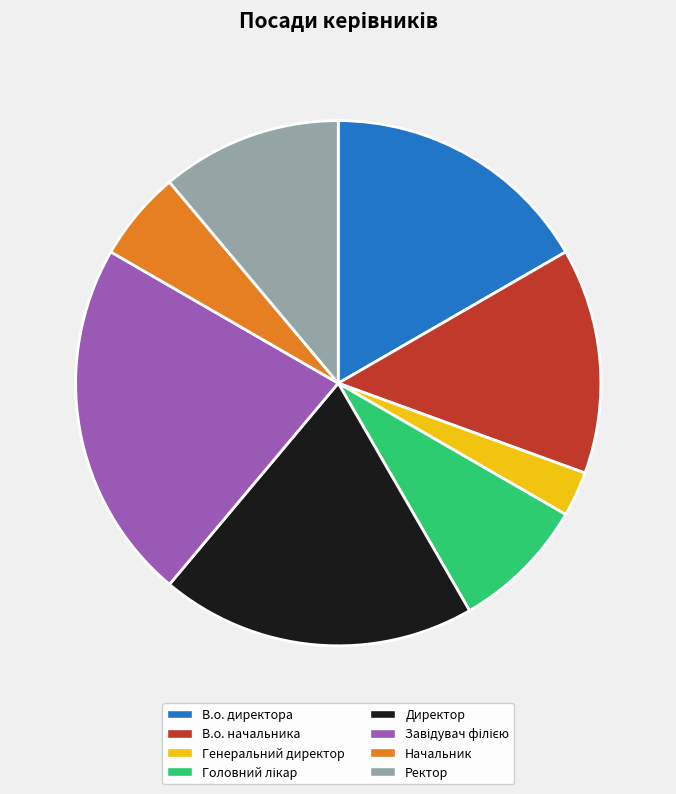

Which category has the smallest portion of the pie?

Генеральний директор